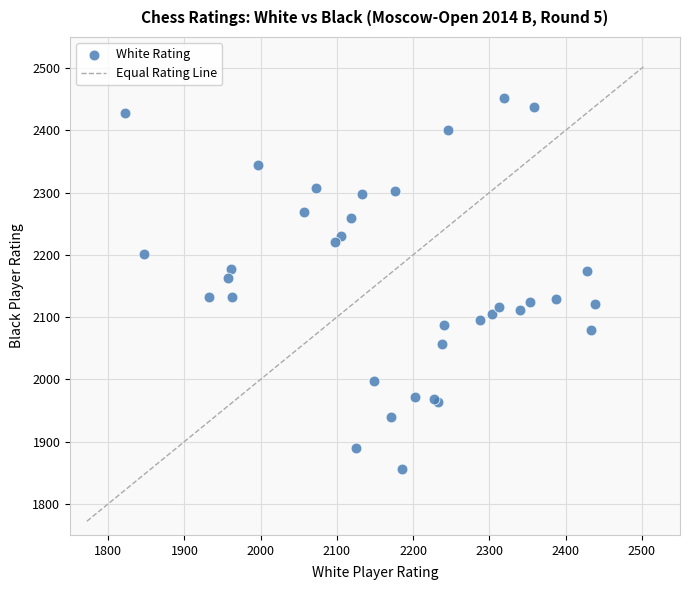

What Y value in the scatter plot is closest to 2154?

2162